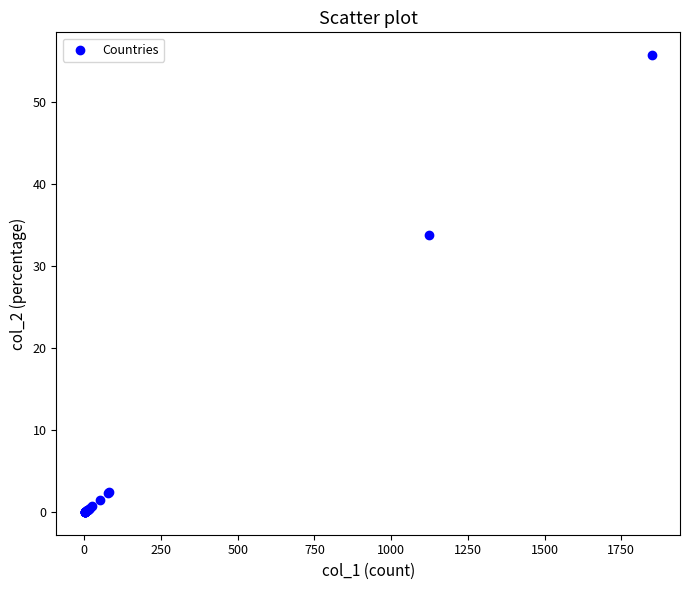

What Y value in the scatter plot is closest to 27?

33.8